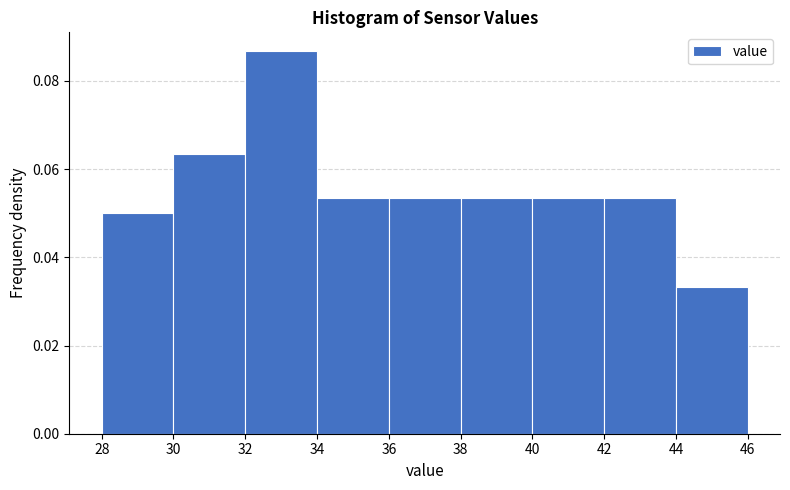

What is the height of the bar covering 34 to 36 on the x-axis? The values are not printed on the chart, so give them approximately, as read against the axis.

0.054